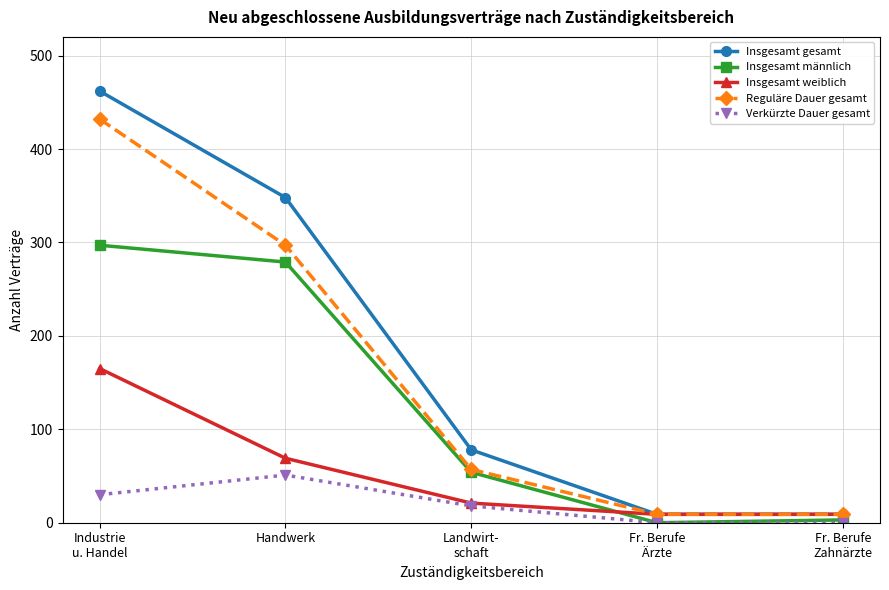

What is the greatest value displayed?

462